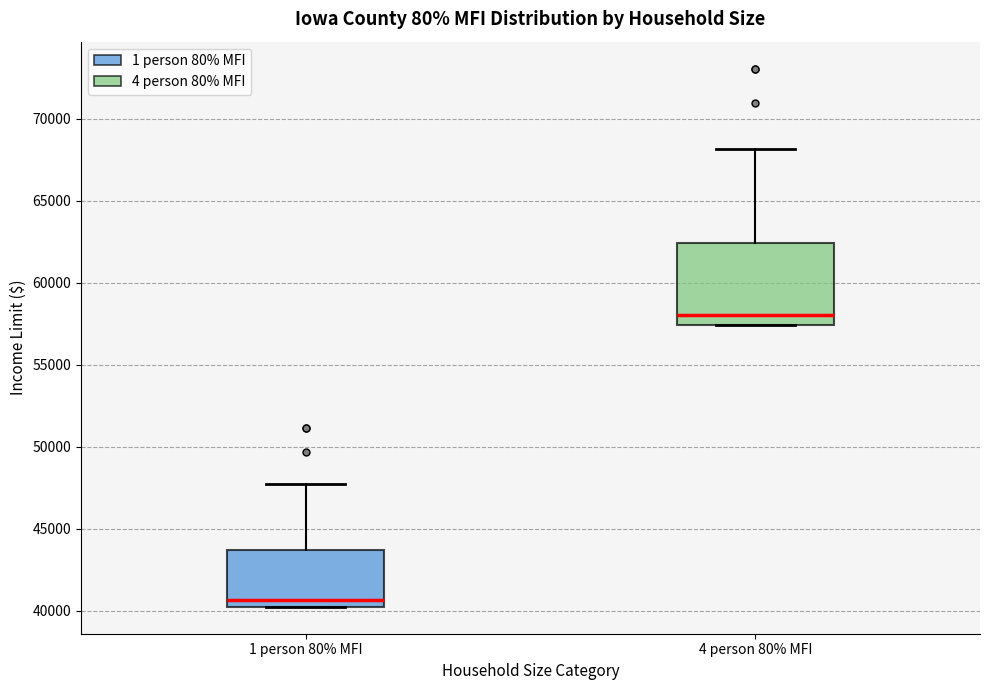

Which box's median line is the lowest?

1 person 80% MFI